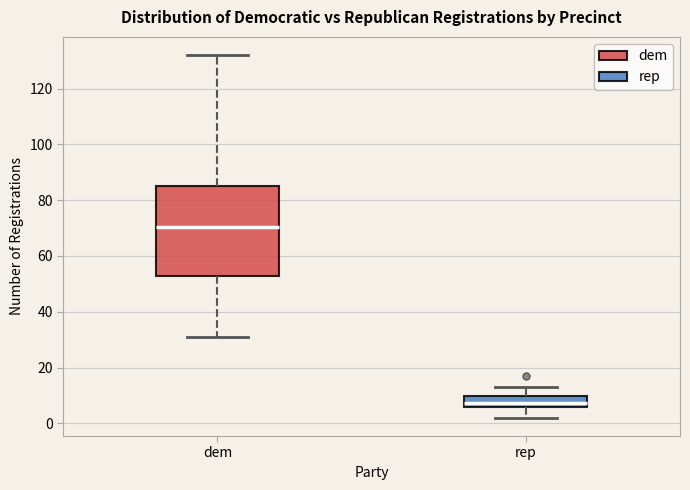

Where is the lower edge of the box for rep on the y-axis? The values are not printed on the chart, so give them approximately, as read against the axis.

6